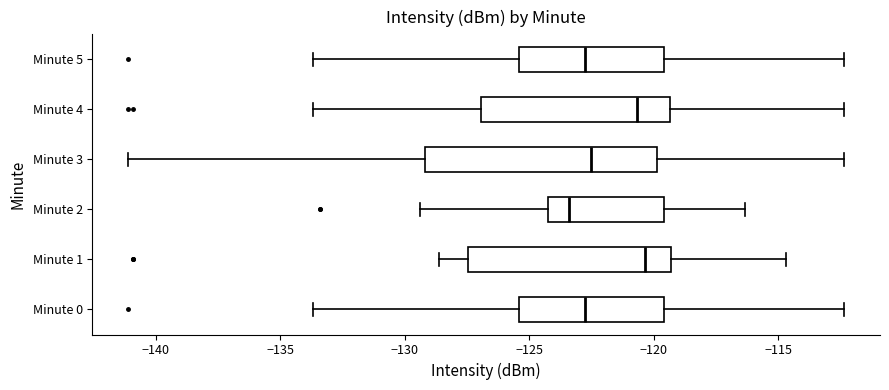

Reading bottom to top, read every box against the x-axis: the position of its median line, the range the box covers, and the ends of its whiskers. The values are not printed on the chart, so give them approximately, as read against the axis.

Minute 0: median -123.0, box -125.5 to -119.5, whiskers -133.5 to -112.5
Minute 1: median -120.5, box -127.5 to -119.5, whiskers -128.5 to -114.5
Minute 2: median -123.5, box -124.0 to -119.5, whiskers -129.5 to -116.5
Minute 3: median -122.5, box -129.0 to -120.0, whiskers -141.0 to -112.5
Minute 4: median -120.5, box -127.0 to -119.5, whiskers -133.5 to -112.5
Minute 5: median -123.0, box -125.5 to -119.5, whiskers -133.5 to -112.5